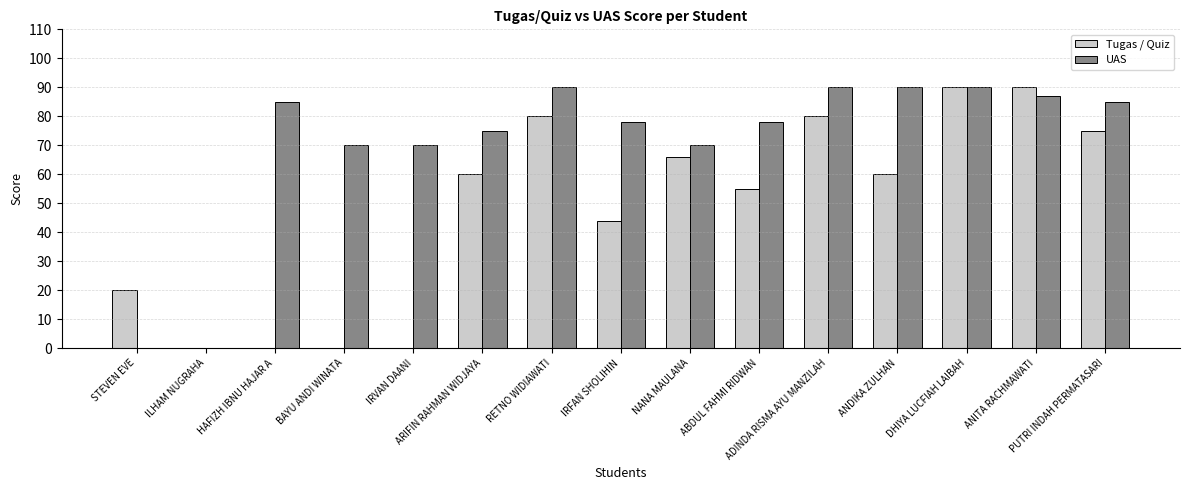

Count the number of data series in this chart.

2